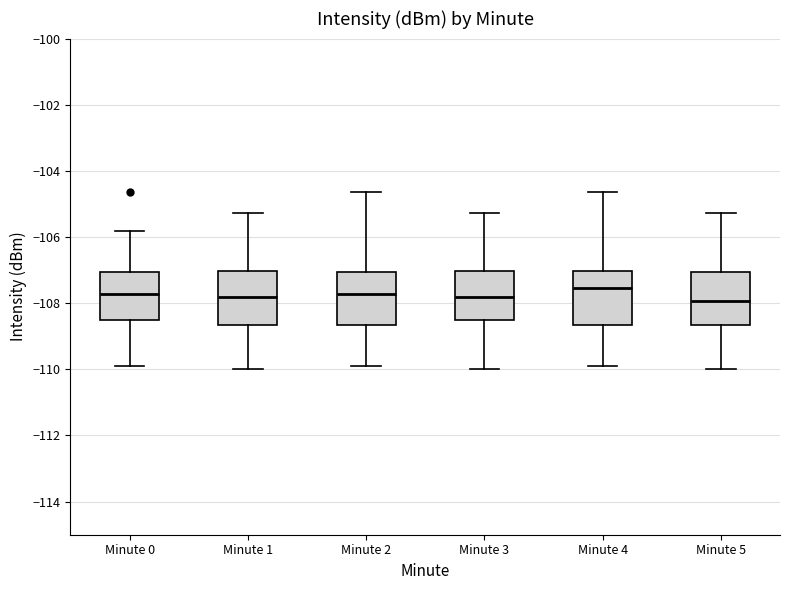

Reading left to right, read every box against the y-axis: the position of its median line, the range the box covers, and the ends of its whiskers. The values are not printed on the chart, so give them approximately, as read against the axis.

Minute 0: median -107.8, box -108.6 to -107.0, whiskers -110.0 to -105.8
Minute 1: median -107.8, box -108.6 to -107.0, whiskers -110.0 to -105.2
Minute 2: median -107.8, box -108.6 to -107.0, whiskers -110.0 to -104.6
Minute 3: median -107.8, box -108.6 to -107.0, whiskers -110.0 to -105.2
Minute 4: median -107.6, box -108.6 to -107.0, whiskers -110.0 to -104.6
Minute 5: median -108.0, box -108.6 to -107.0, whiskers -110.0 to -105.2